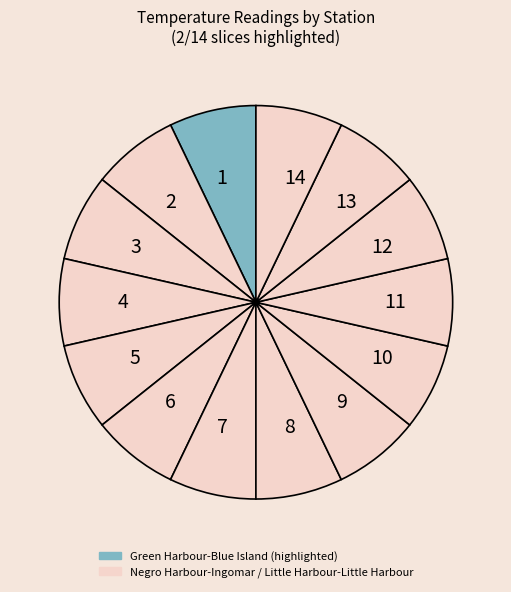

Approximately how many times larger is the value at 8 compared to 5?

1.0